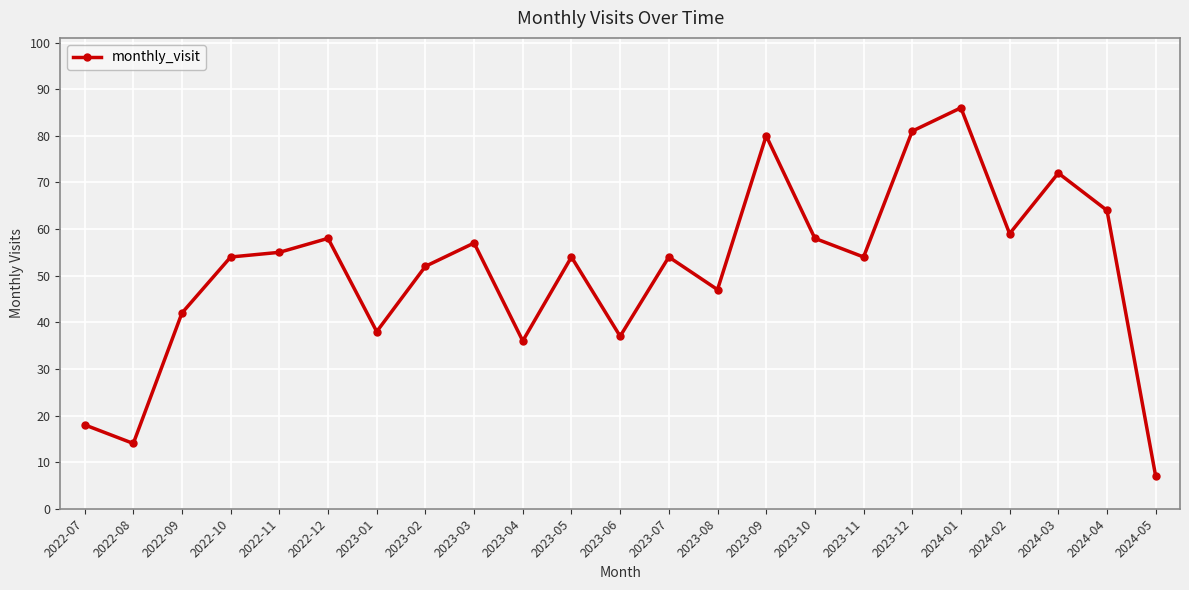

How many lines are shown in the chart?

1